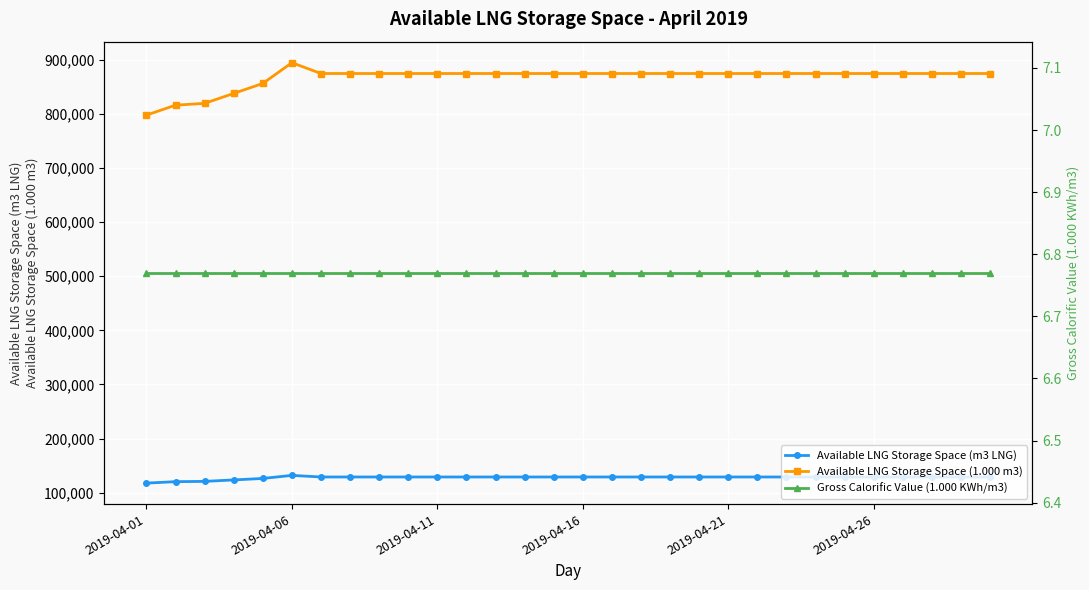

In Available LNG Storage Space (m3 LNG), how many points are higher than both neighbors (excluding endpoints)?

1